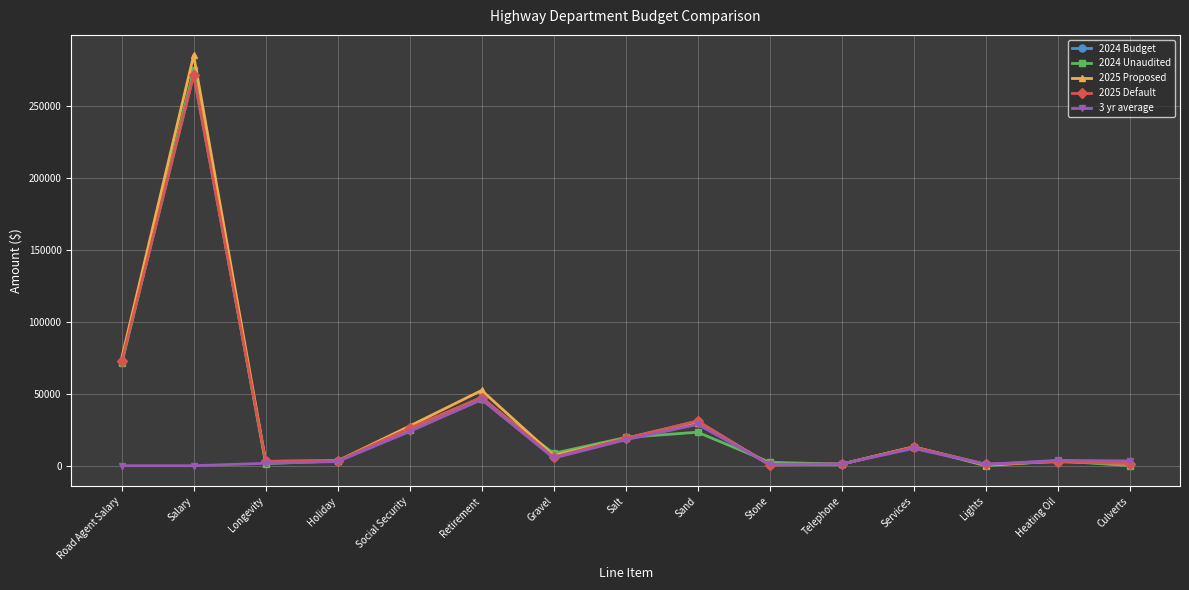

Reading left to right, list all the values displayed in this chart.

2024 Budget: Road Agent Salary=72399.0	Salary=271568.0	Longevity=3000.0	Holiday=3341.5	Social Security=26064.0	Retirement=47377.0	Gravel=6000.0	Salt=19000.0	Sand=31000.0	Stone=500.0	Telephone=1100.0	Services=13000.0	Lights=1000.0	Heating Oil=2800.0	Culverts=1500.0
2024 Unaudited: Road Agent Salary=71048.6	Salary=274766.4	Longevity=1500.0	Holiday=3341.0	Social Security=24786.1	Retirement=46072.7	Gravel=8600.0	Salt=19602.0	Sand=23265.8	Stone=2378.0	Telephone=1041.1	Services=13137.0	Lights=0.0	Heating Oil=3384.7	Culverts=64.6
2025 Proposed: Road Agent Salary=74570.0	Salary=285000.0	Longevity=3000.0	Holiday=3341.0	Social Security=27530.0	Retirement=52300.0	Gravel=7000.0	Salt=19000.0	Sand=30000.0	Stone=1000.0	Telephone=1100.0	Services=13000.0	Lights=500.0	Heating Oil=3200.0	Culverts=1500.0
2025 Default: Road Agent Salary=72399.0	Salary=271568.0	Longevity=3000.0	Holiday=3341.5	Social Security=26064.0	Retirement=47377.0	Gravel=6000.0	Salt=19000.0	Sand=31000.0	Stone=500.0	Telephone=1100.0	Services=13000.0	Lights=1000.0	Heating Oil=2800.0	Culverts=1500.0
3 yr average: Road Agent Salary=0.0	Salary=0.0	Longevity=1666.0	Holiday=2871.0	Social Security=23752.0	Retirement=45916.0	Gravel=5311.0	Salt=17988.0	Sand=28664.0	Stone=1006.0	Telephone=1191.0	Services=11978.0	Lights=929.0	Heating Oil=3724.0	Culverts=3322.0